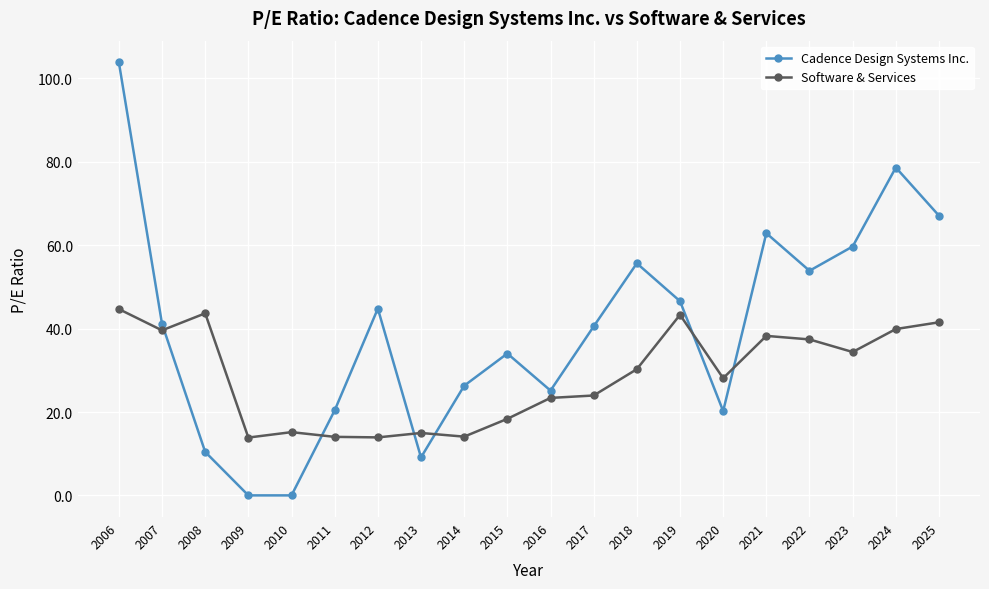

Which series ends up on top after the final intersection of Cadence Design Systems Inc. and Software & Services?

Cadence Design Systems Inc.